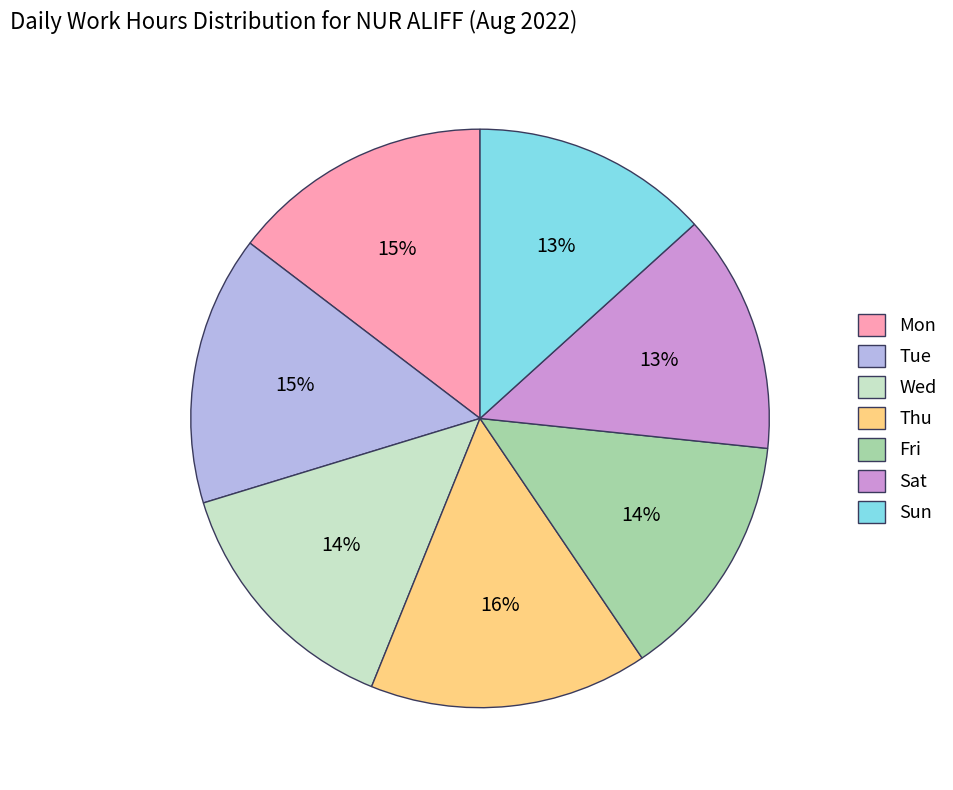

Does any single category account for the majority?

No